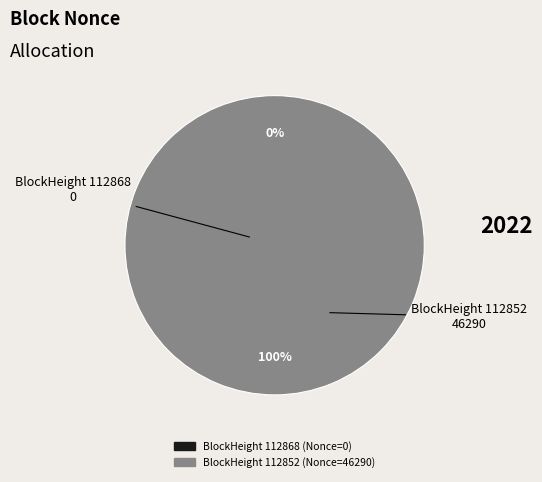

Is there a majority slice in this chart?

Yes